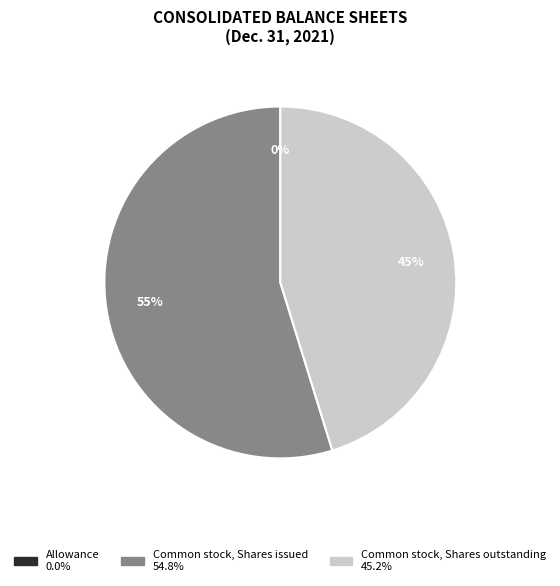

Combined, do Common stock, Shares outstanding and Common stock, Shares issued account for over 50%?

Yes